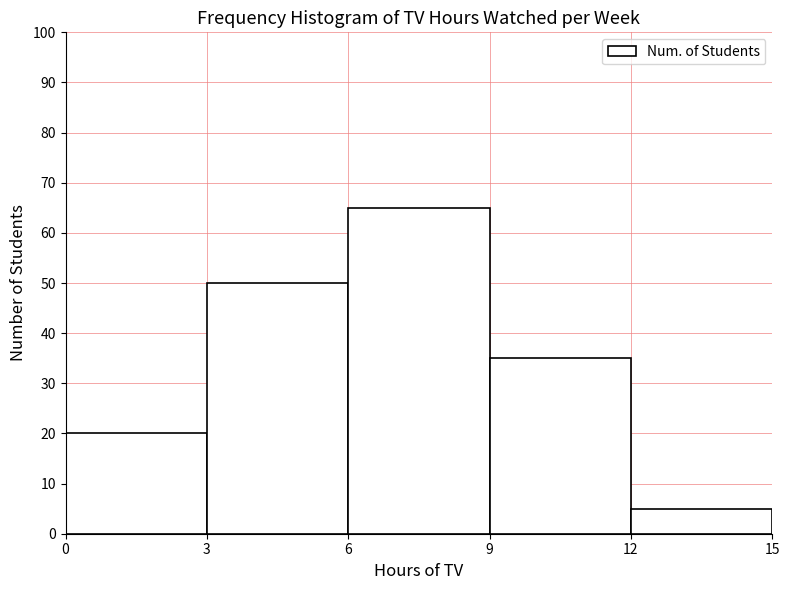

How tall is the bar that spans 9 to 12 on the x-axis? The values are not printed on the chart, so give them approximately, as read against the axis.

35